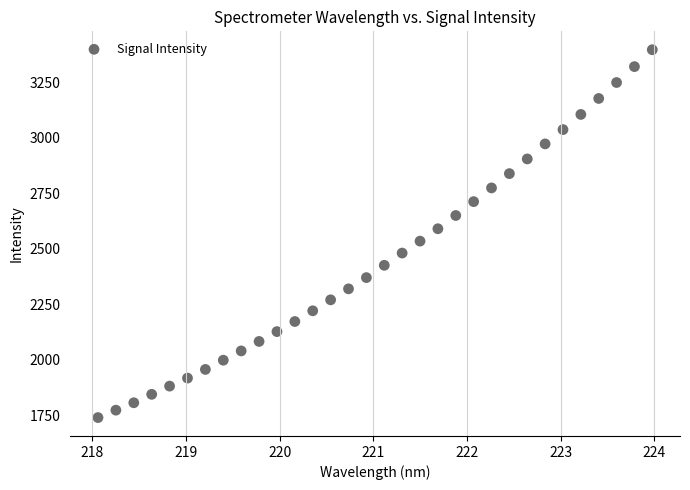

What is the range of X values (max minus min)?

5.9